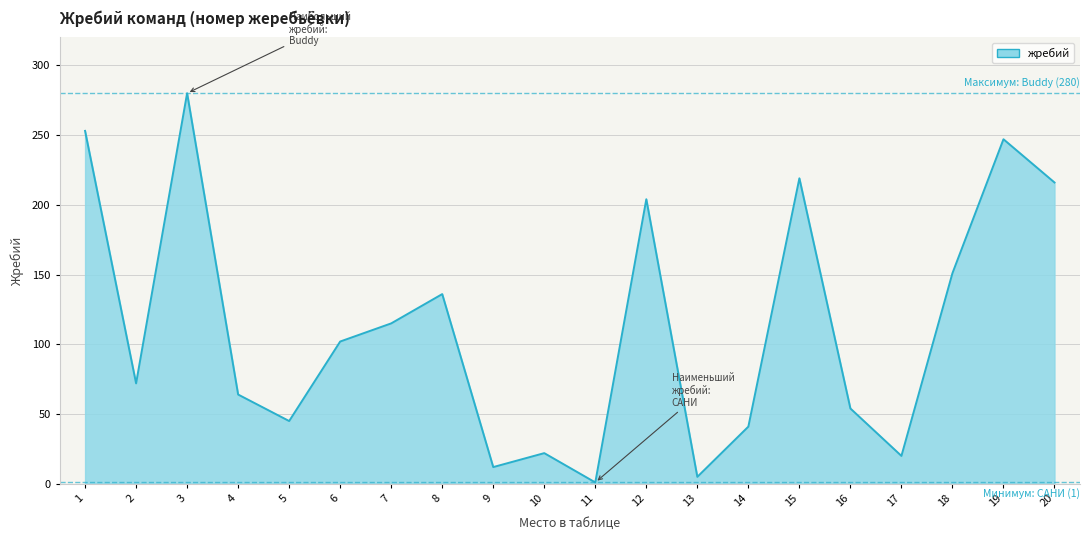

Reading left to right, transcribe all the data shown in this chart.

253	72	280	64	45	102	115	136	12	22	1	204	5	41	219	54	20	151	247	216